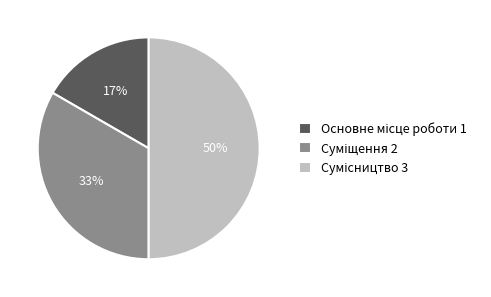

To the nearest percent, what is the average slice percentage?

33%